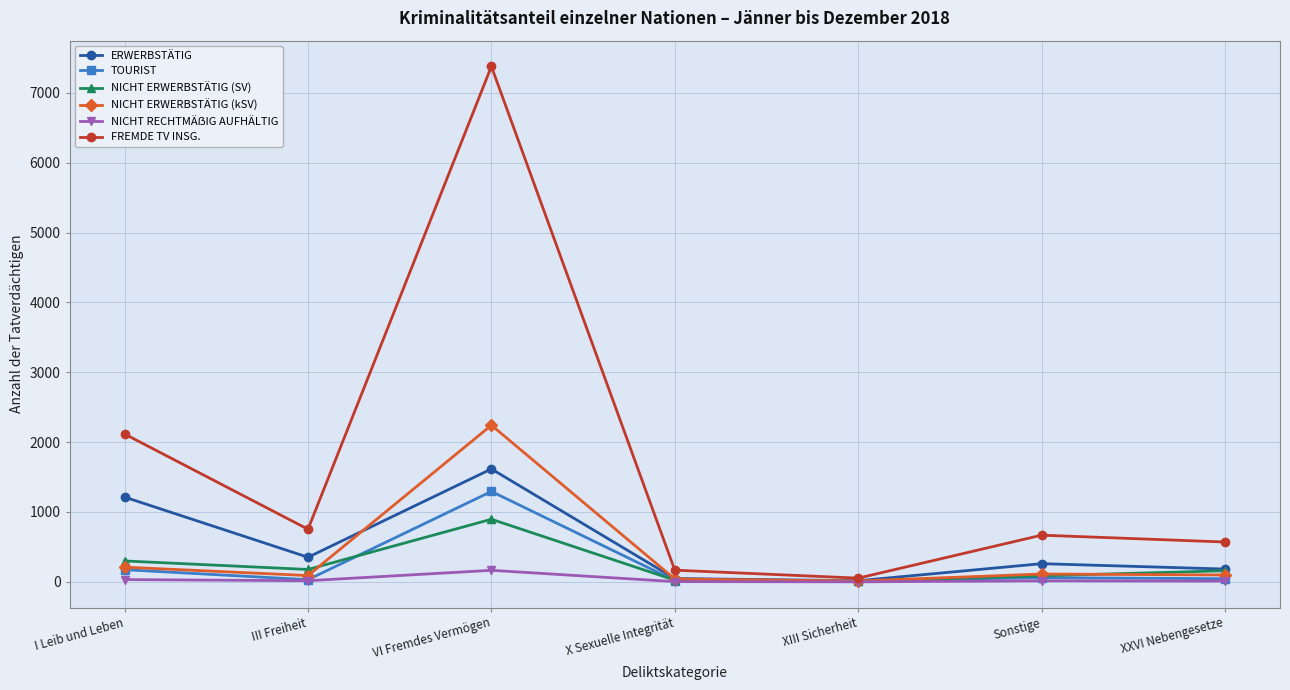

How many distinct data groups are displayed?

6